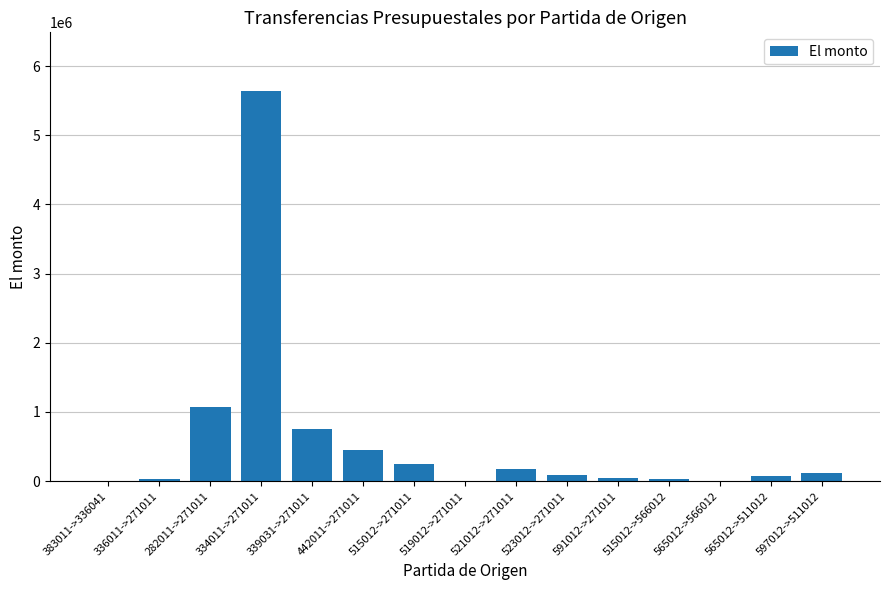

At which label is the value closest to 2822772?

282011->271011